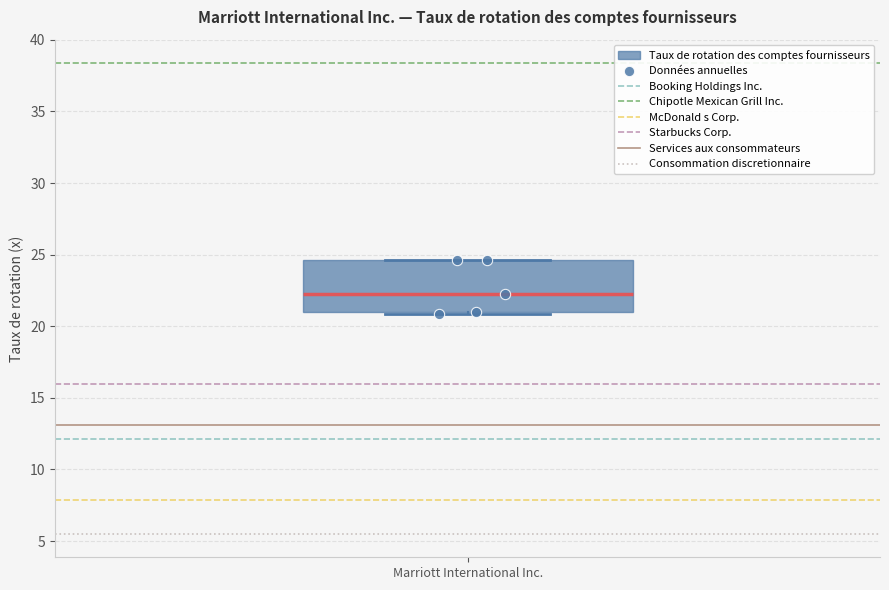

Where is the upper edge of the box for Marriott International Inc. on the y-axis? The values are not printed on the chart, so give them approximately, as read against the axis.

24.5